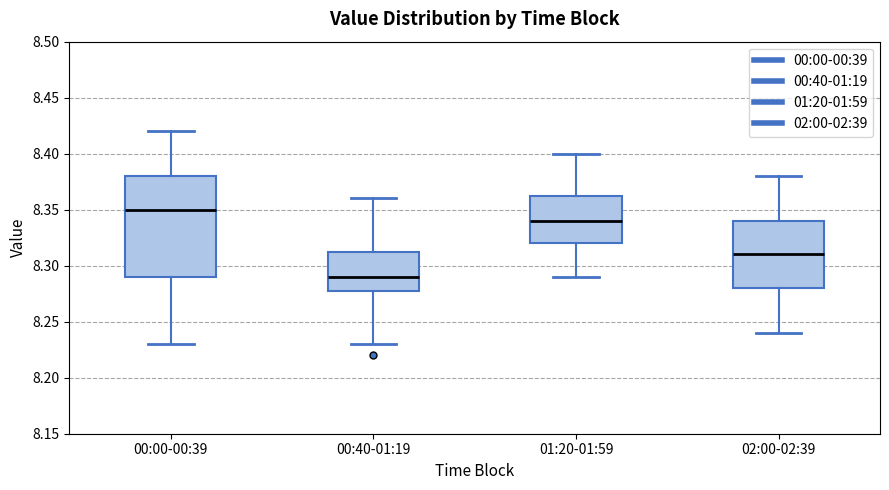

Reading left to right, transcribe this box plot: for each box, give where its median line is, the range the box spans, and where its two whiskers end, as read against the y-axis. The values are not printed on the chart, so give them approximately, as read against the axis.

00:00-00:39: median 8.350, box 8.290 to 8.380, whiskers 8.230 to 8.420
00:40-01:19: median 8.290, box 8.280 to 8.315, whiskers 8.230 to 8.360
01:20-01:59: median 8.340, box 8.320 to 8.365, whiskers 8.290 to 8.400
02:00-02:39: median 8.310, box 8.280 to 8.340, whiskers 8.240 to 8.380